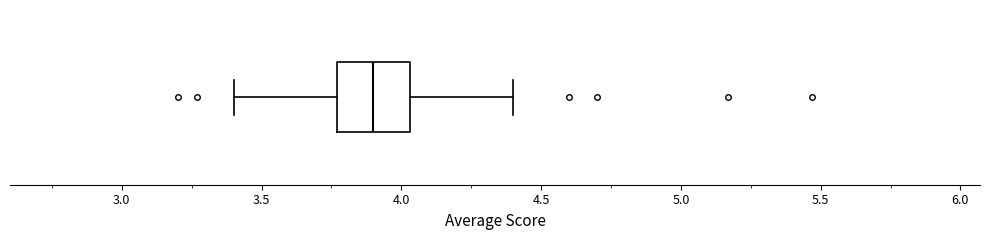

Transcribe this box plot: give where the median line is, the range the box spans, and where the two whiskers end, as read against the x-axis. The values are not printed on the chart, so give them approximately, as read against the axis.

median 3.90, box 3.75 to 4.05, whiskers 3.40 to 4.40